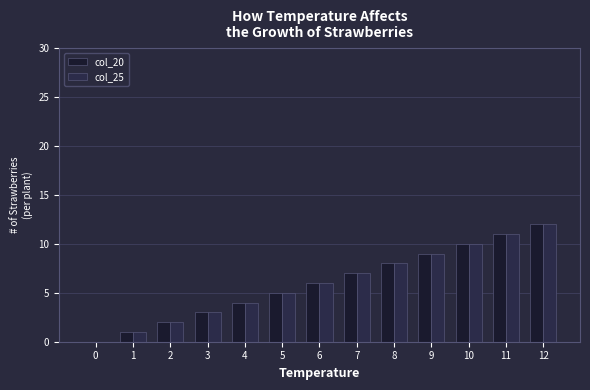

Are the bars grouped side by side (vs. stacked)?

Yes